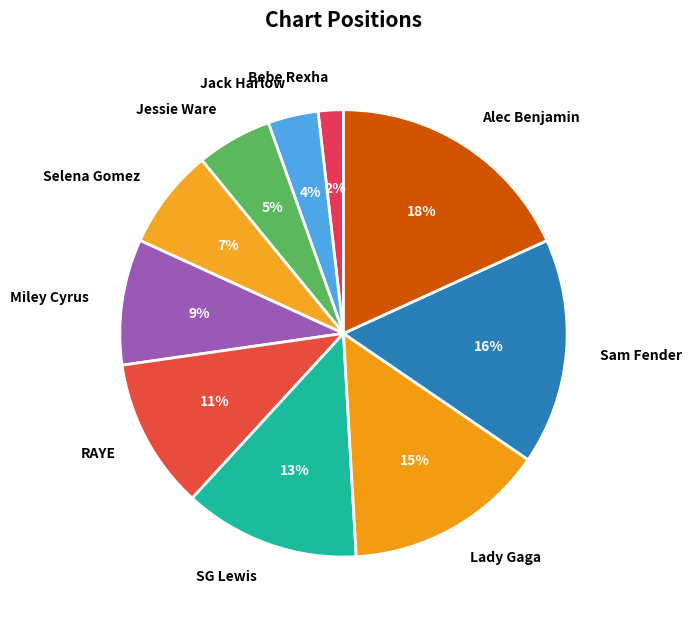

What is the largest slice in the pie chart?

Alec Benjamin